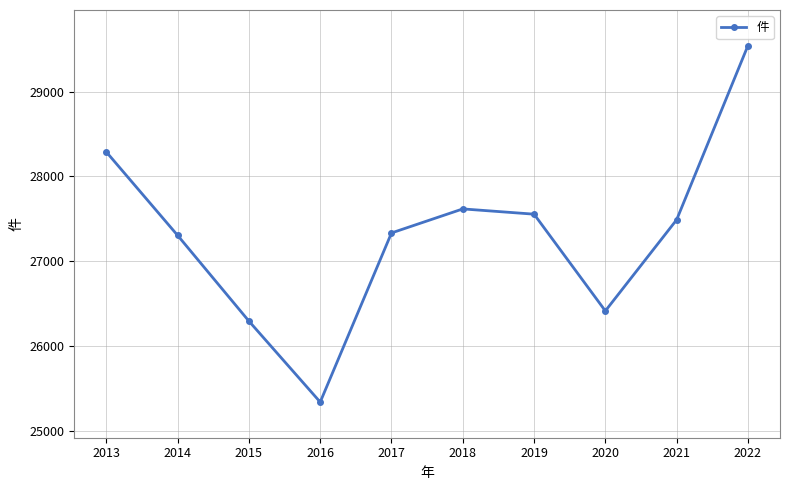

What is the difference between the values at 2020 and 2013?

1871